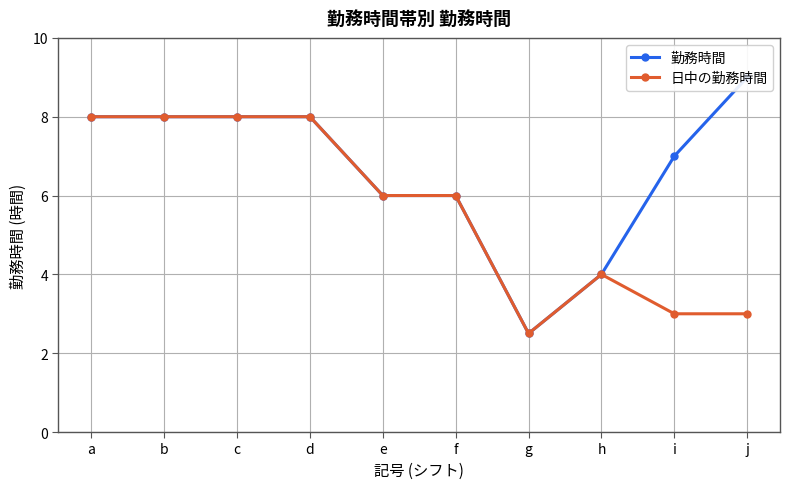

What value does the 勤務時間 series have at a?

8.0